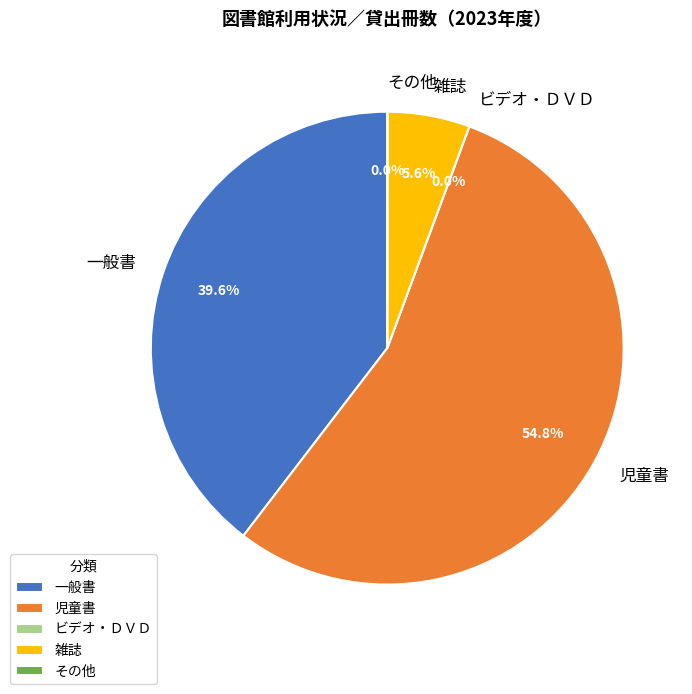

Is it true that 2020 is 22% of the pie?

False